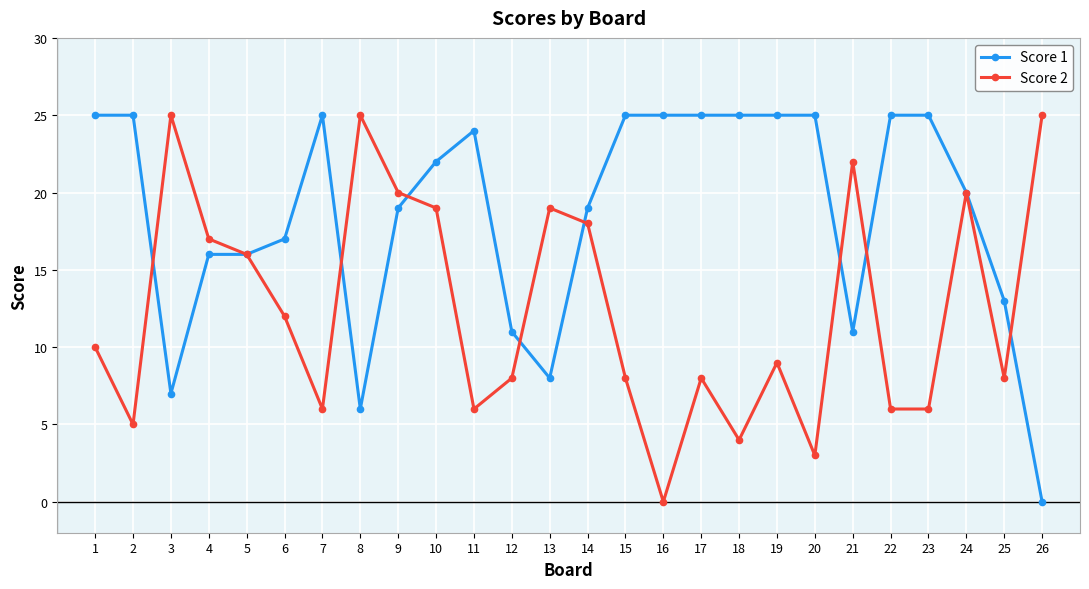

Rank the series at 21 from lowest to highest value.

Score 1, Score 2